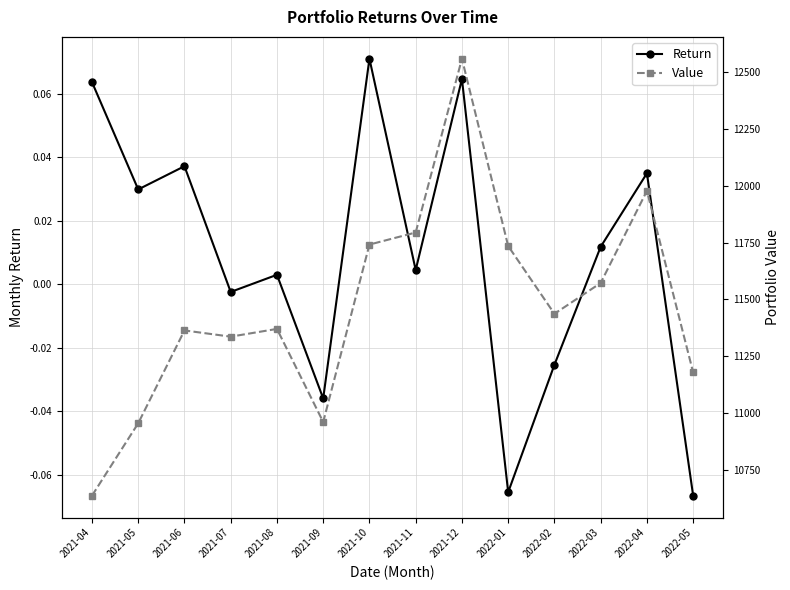

True or false: Value and Return intersect in this chart.

False